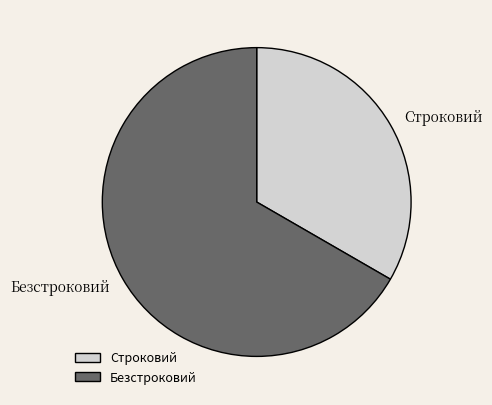

Rank the categories by value from highest to lowest.

Безстроковий, Строковий